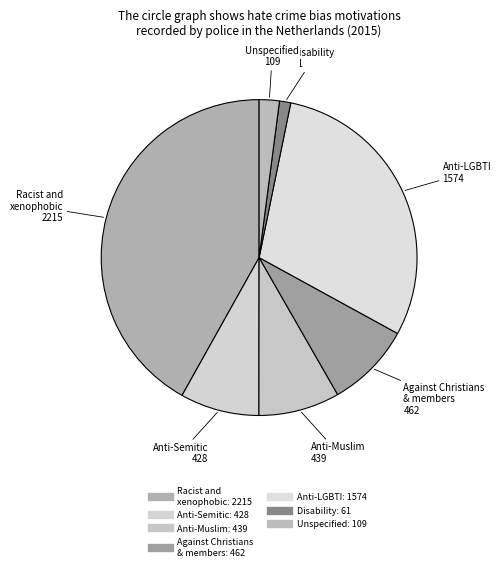

Count the number of slices in the pie.

7